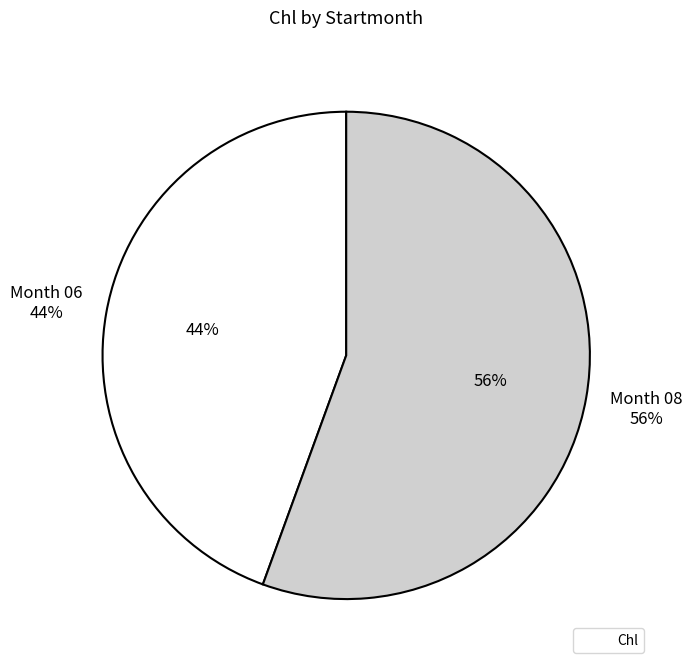

Do 08 and 06 together represent more than half of the pie?

Yes